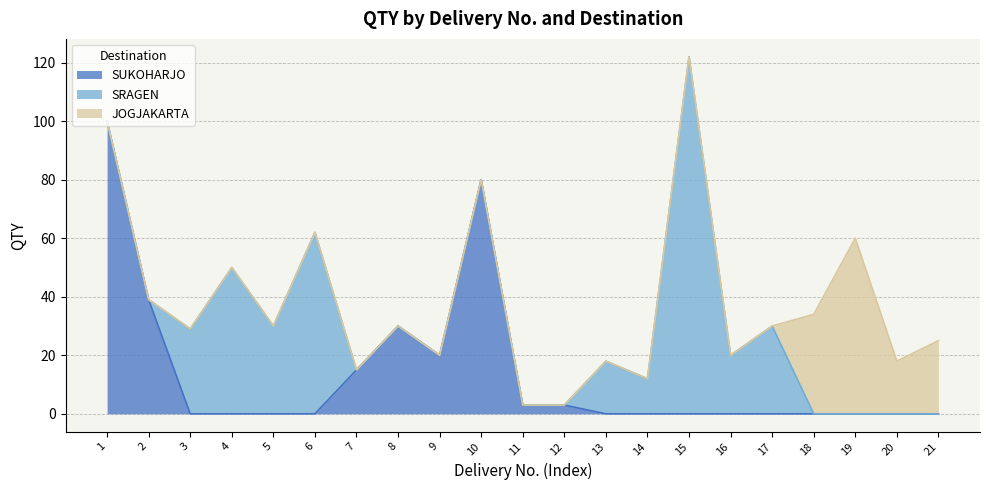

Which series has the largest total across all categories?

SRAGEN